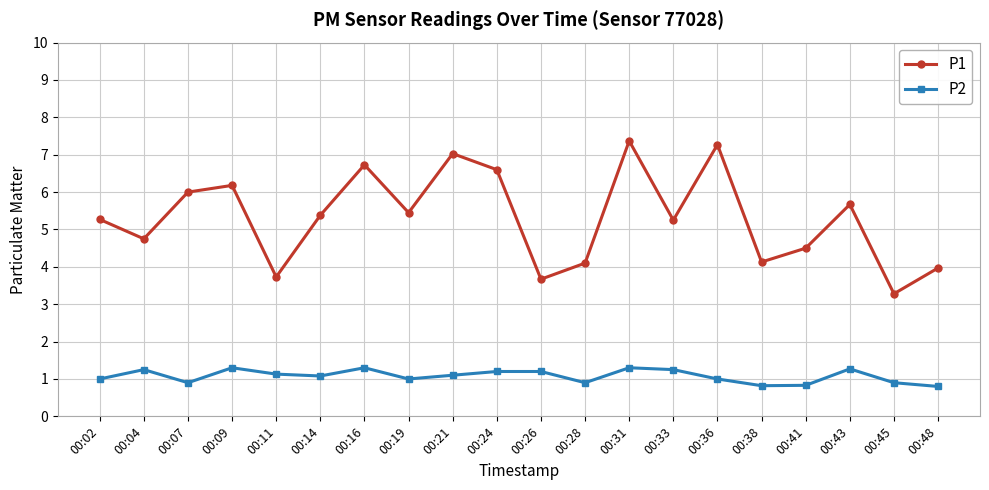

At 00:41, list the series in order from smallest to largest.

P2, P1